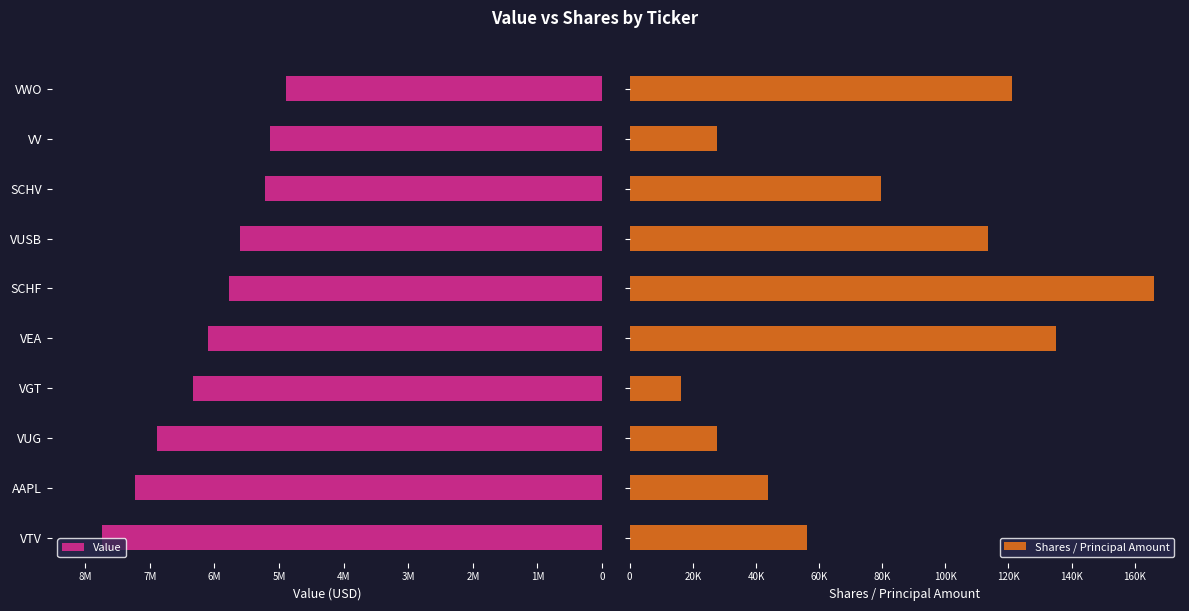

What is the smallest value displayed?

16402